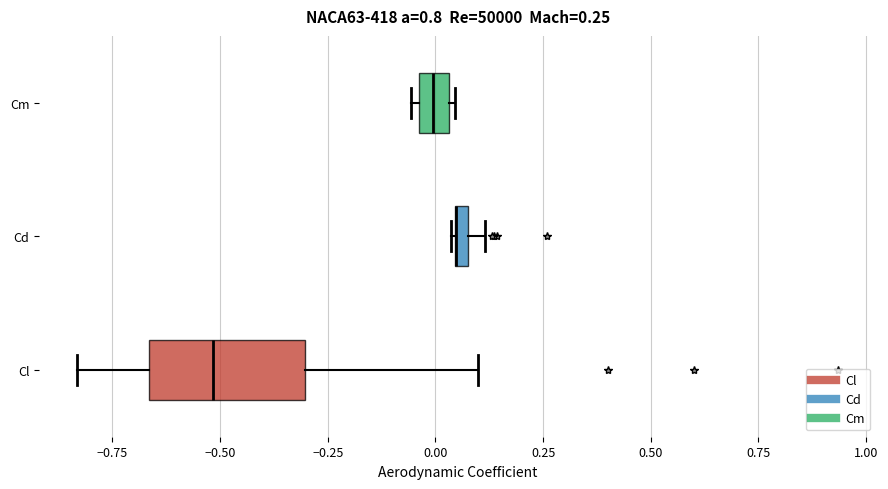

Where is the left edge of the box for Cd on the x-axis? The values are not printed on the chart, so give them approximately, as read against the axis.

0.05